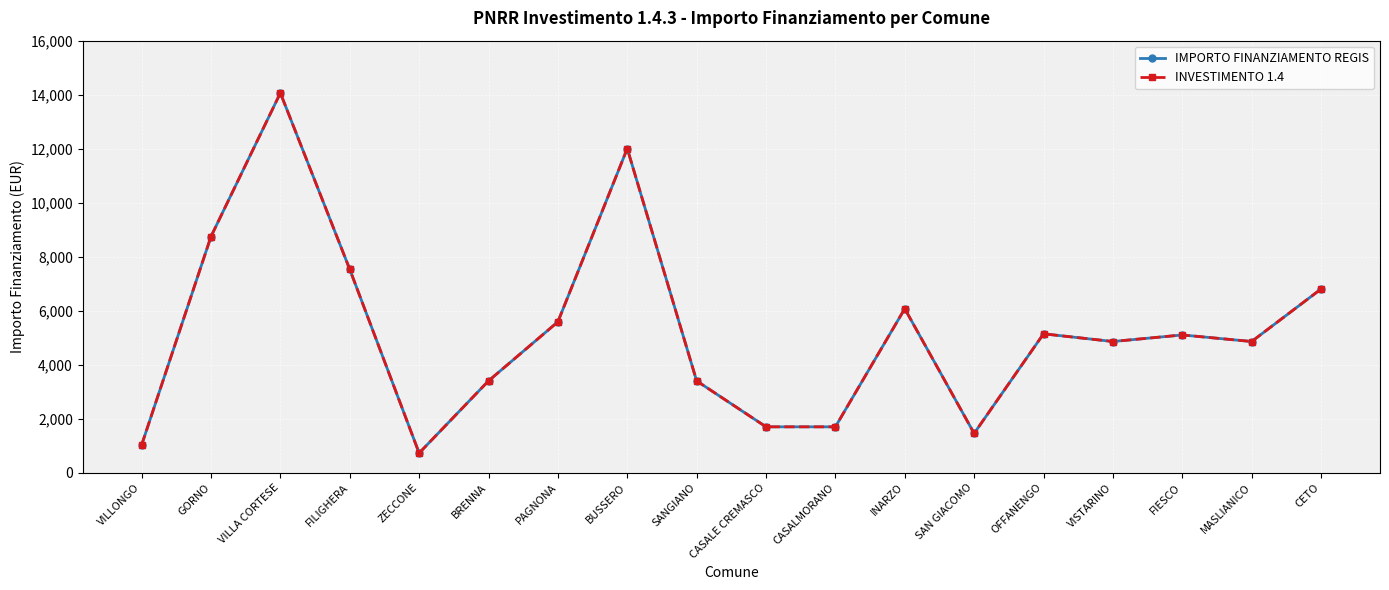

Is this an area chart (filled region under the line)?

No